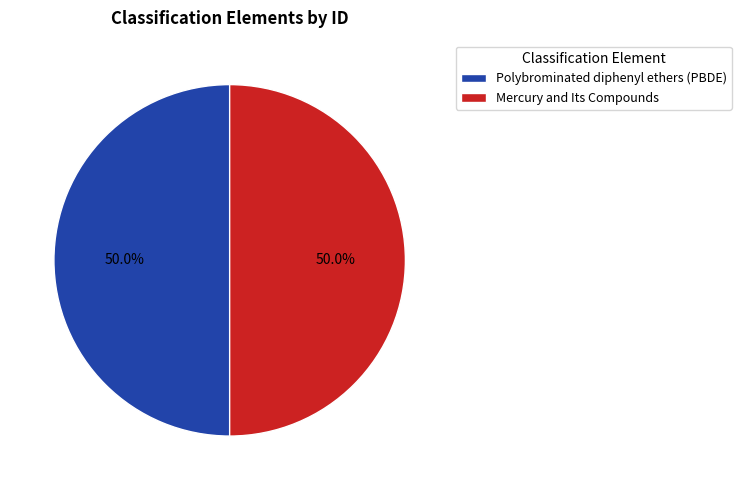

What percentage is NOT represented by Polybrominated diphenyl ethers (PBDE)?

50.0%